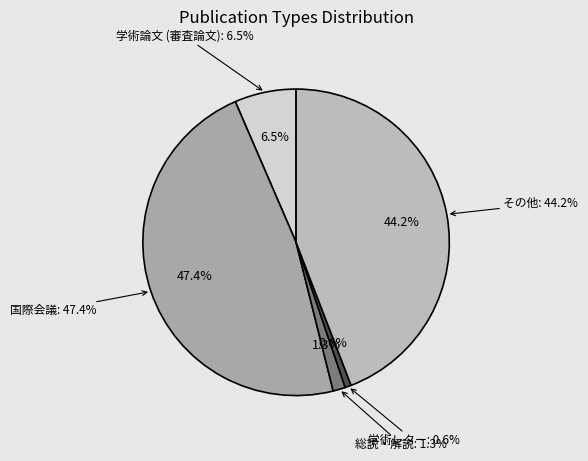

To the nearest percent, what is the difference between the 総説・解説 and 国際会議 slice percentages?

46%